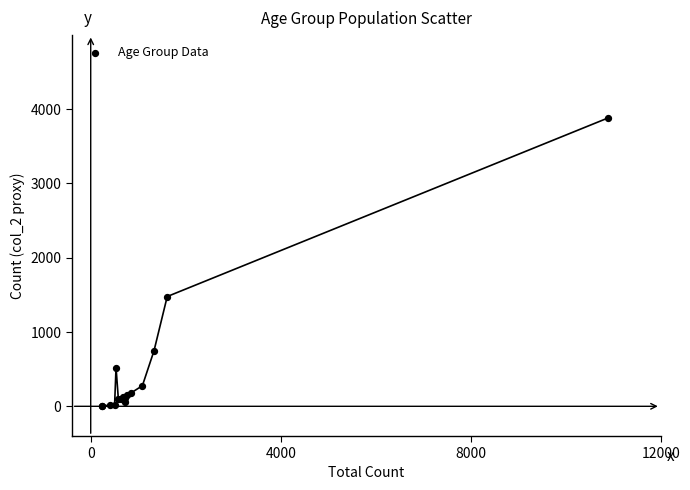

What Y value in the scatter plot is closest to 1943?

1477